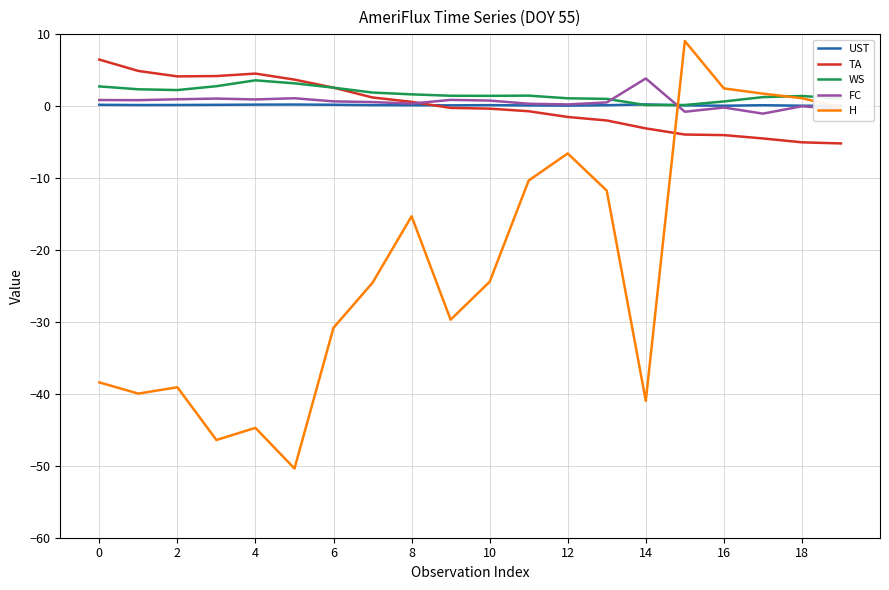

Is the value of TA at 10 greater than the value of FC at 12?

No